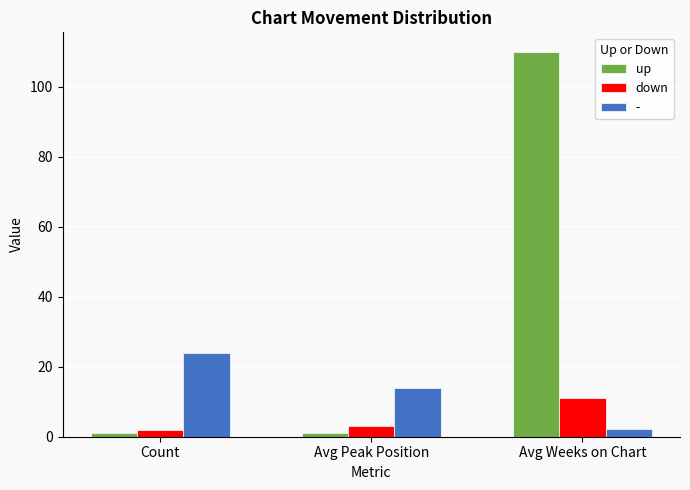

Rank the series by their average value, from highest to lowest.

up, -, down